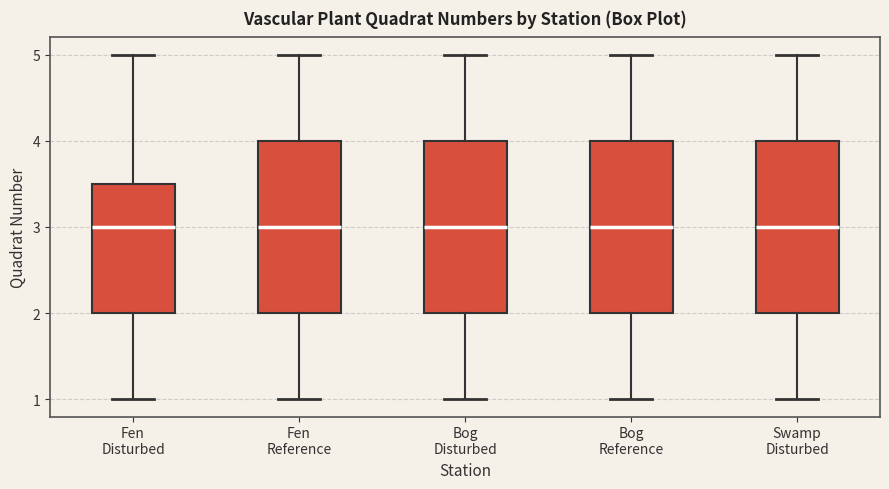

Where does the median line of the box for Bog Reference sit on the y-axis? The values are not printed on the chart, so give them approximately, as read against the axis.

3.0